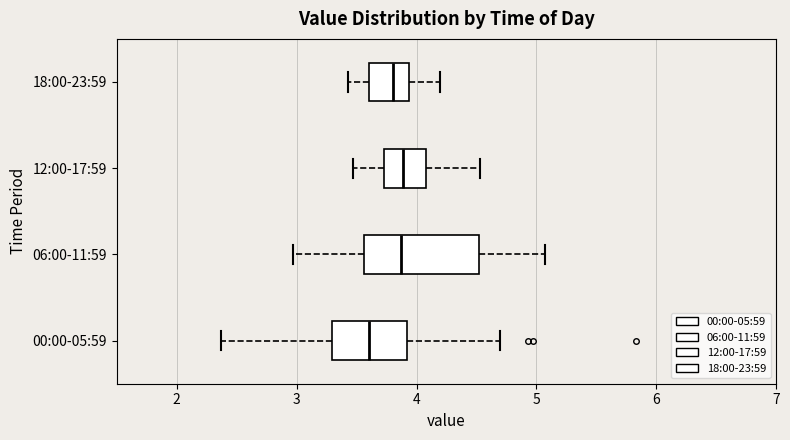

Where does the median line of the box for 18:00-23:59 sit on the x-axis? The values are not printed on the chart, so give them approximately, as read against the axis.

3.8